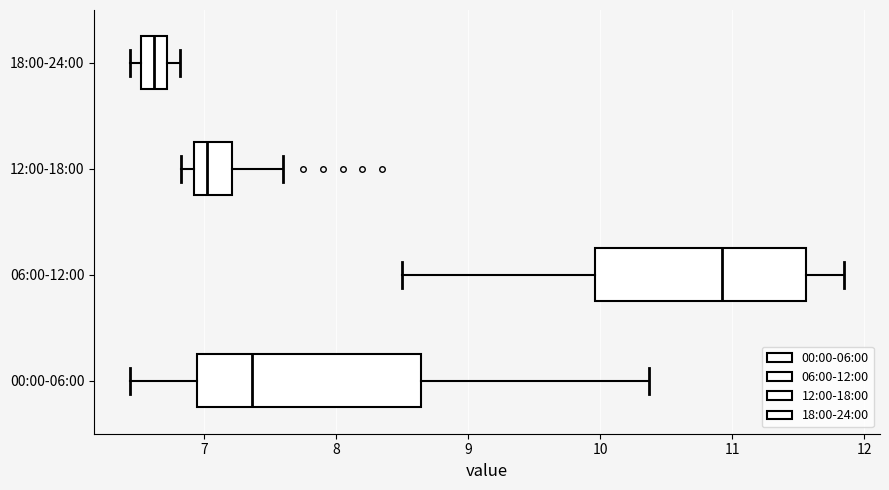

Which box's median line is the furthest to the left?

18:00-24:00